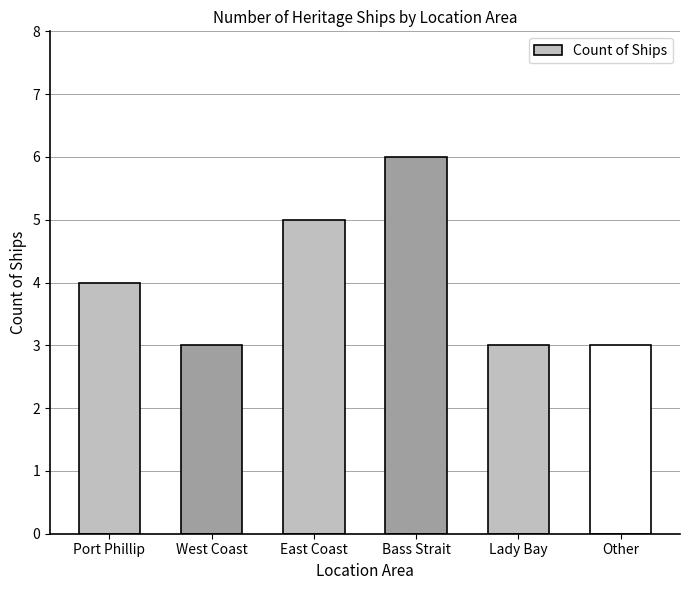

What is the smallest value displayed?

3